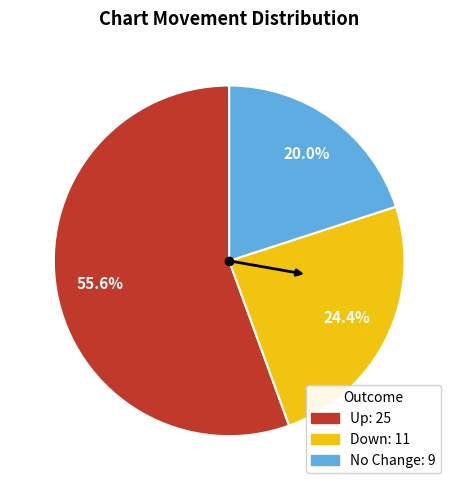

Does any single category account for the majority?

Yes